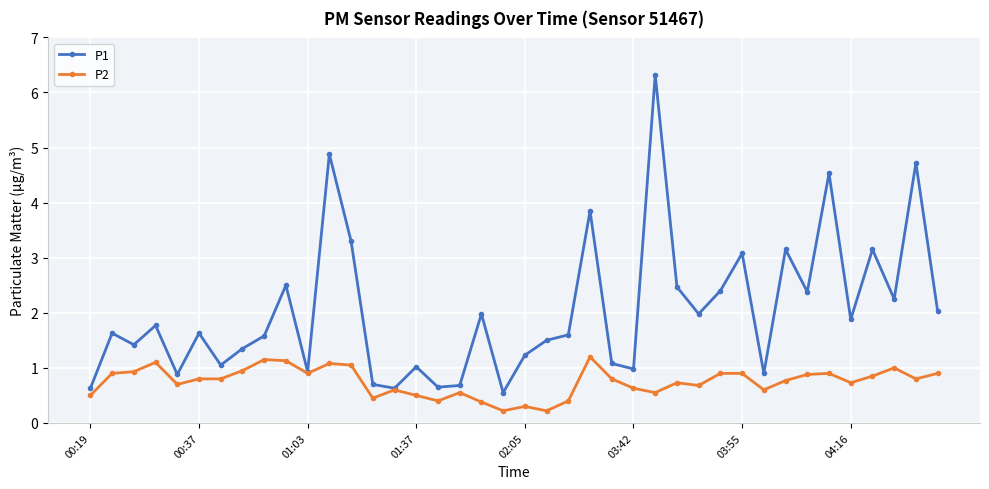

List the series in order of their peak value, lowest first.

P2, P1